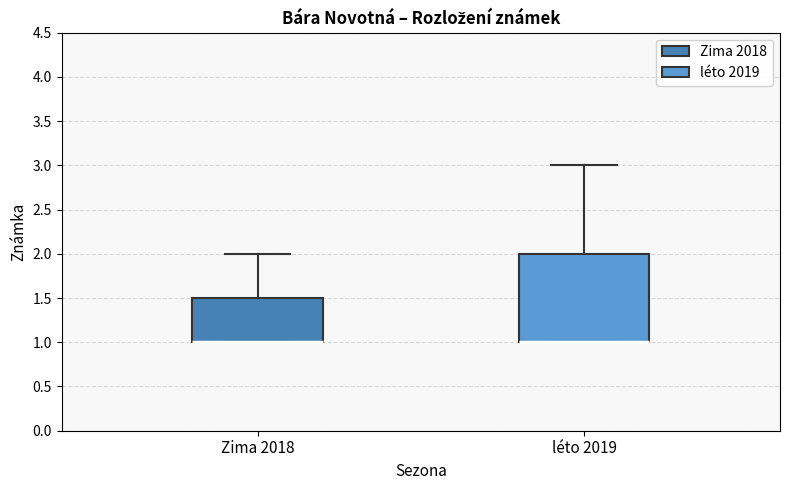

Where is the upper edge of the box for léto 2019 on the y-axis? The values are not printed on the chart, so give them approximately, as read against the axis.

2.0